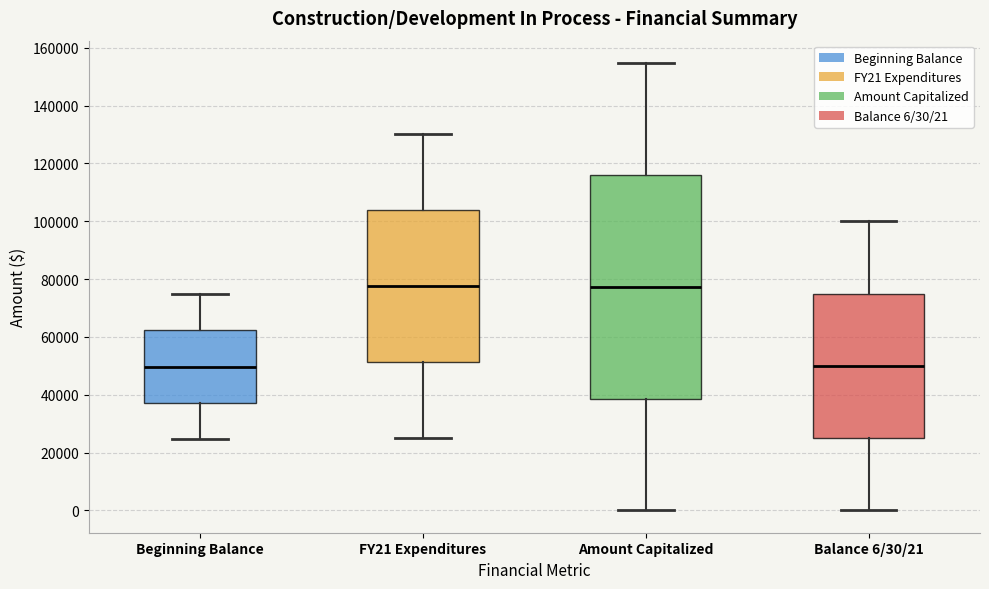

Reading left to right, read every box against the y-axis: the position of its median line, the range the box covers, and the ends of its whiskers. The values are not printed on the chart, so give them approximately, as read against the axis.

Beginning Balance: median 50000, box 38000 to 62000, whiskers 24000 to 76000
FY21 Expenditures: median 78000, box 52000 to 104000, whiskers 26000 to 130000
Amount Capitalized: median 78000, box 38000 to 116000, whiskers 0 to 154000
Balance 6/30/21: median 50000, box 26000 to 76000, whiskers 0 to 100000